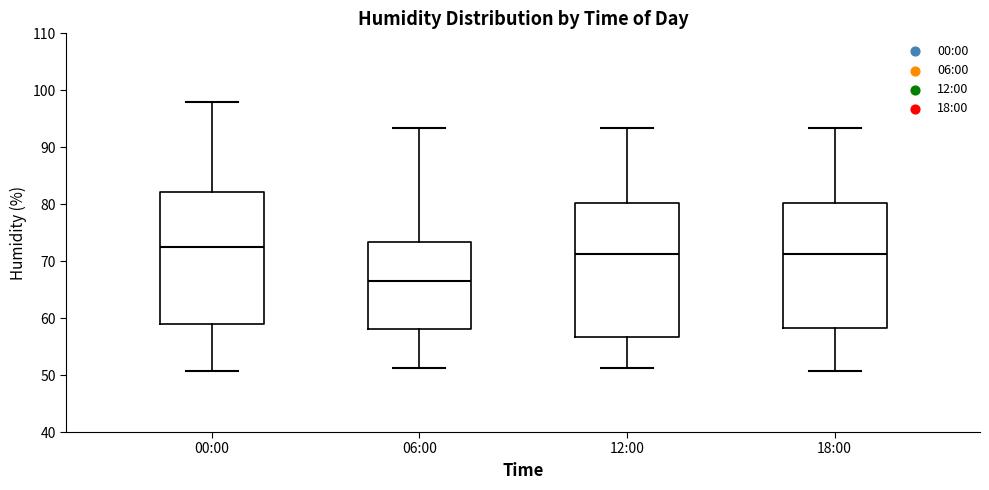

Reading left to right, read every box against the y-axis: the position of its median line, the range the box covers, and the ends of its whiskers. The values are not printed on the chart, so give them approximately, as read against the axis.

00:00: median 72, box 59 to 82, whiskers 51 to 98
06:00: median 67, box 58 to 73, whiskers 51 to 93
12:00: median 71, box 57 to 80, whiskers 51 to 93
18:00: median 71, box 58 to 80, whiskers 51 to 93